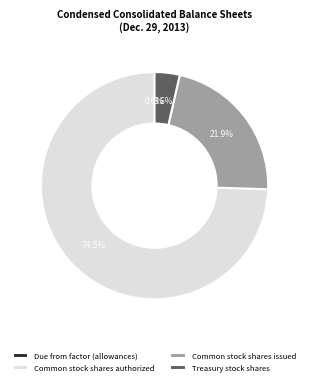

Between Treasury stock shares and Common stock shares authorized, which is larger?

Common stock shares authorized